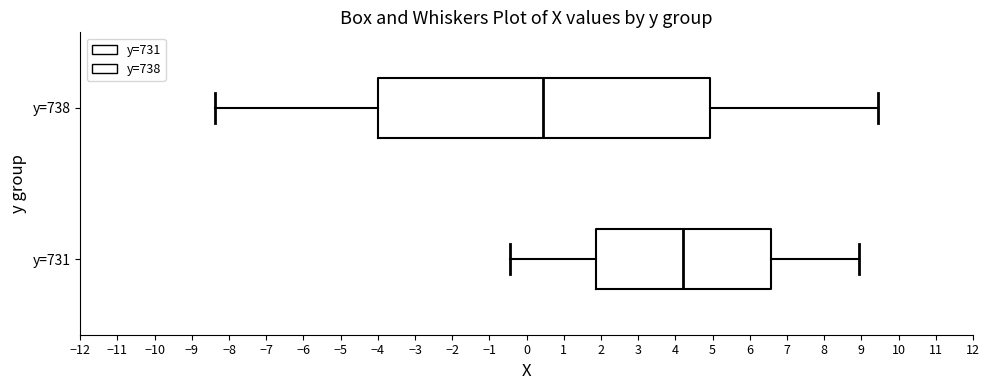

Comparing the boxes themselves (not the whiskers), which one is the widest?

y=738